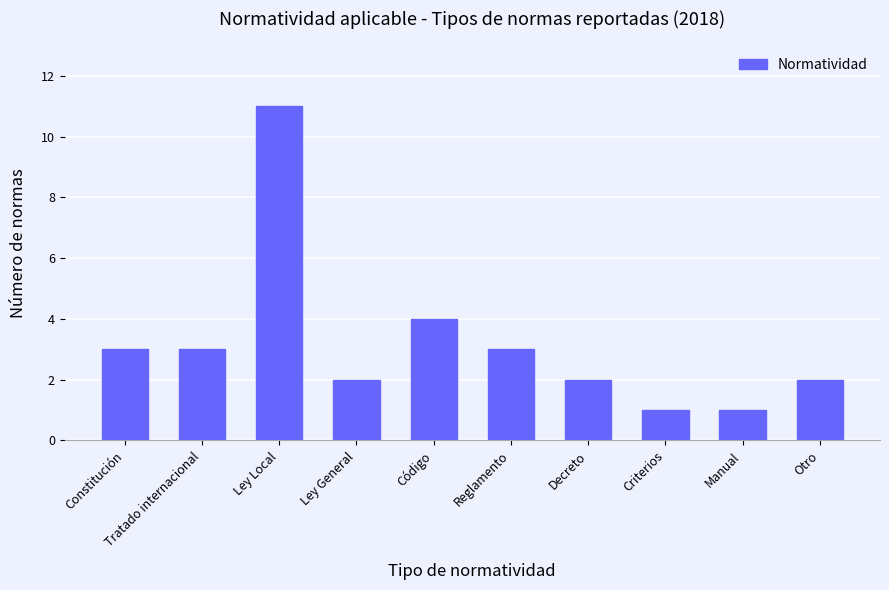

What is the change in value from Constitución to Otro?

-1